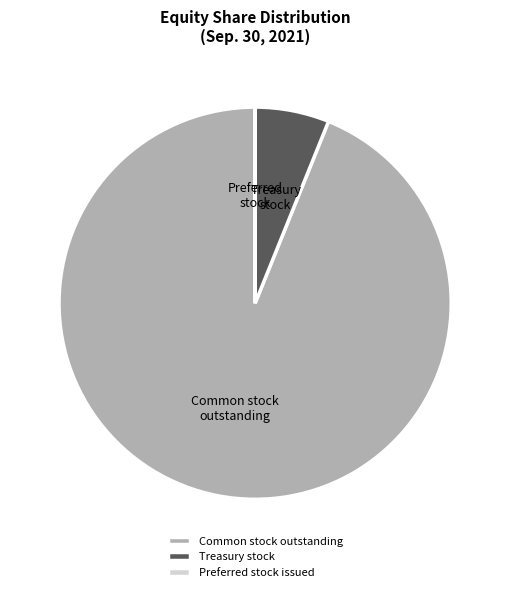

The Treasury stock slice represents 16% of the pie. True or false?

False